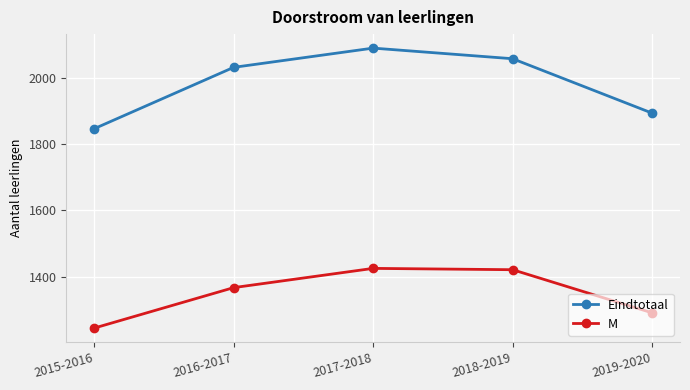

What is the sum of all M values?

6749